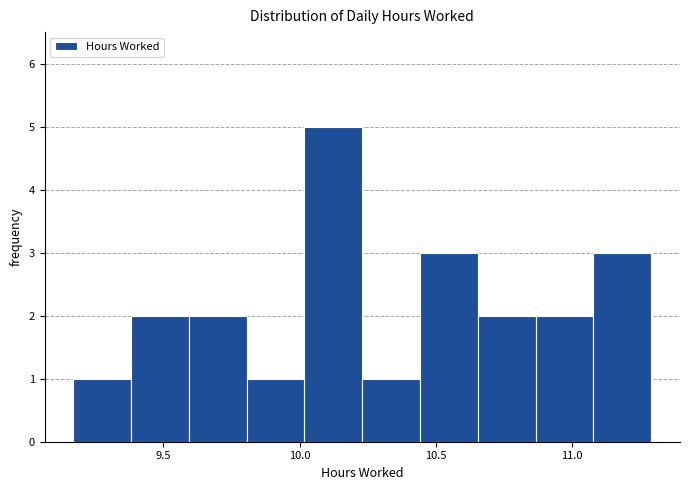

Over which range of the x-axis is the bar tallest?

10.00 to 10.25